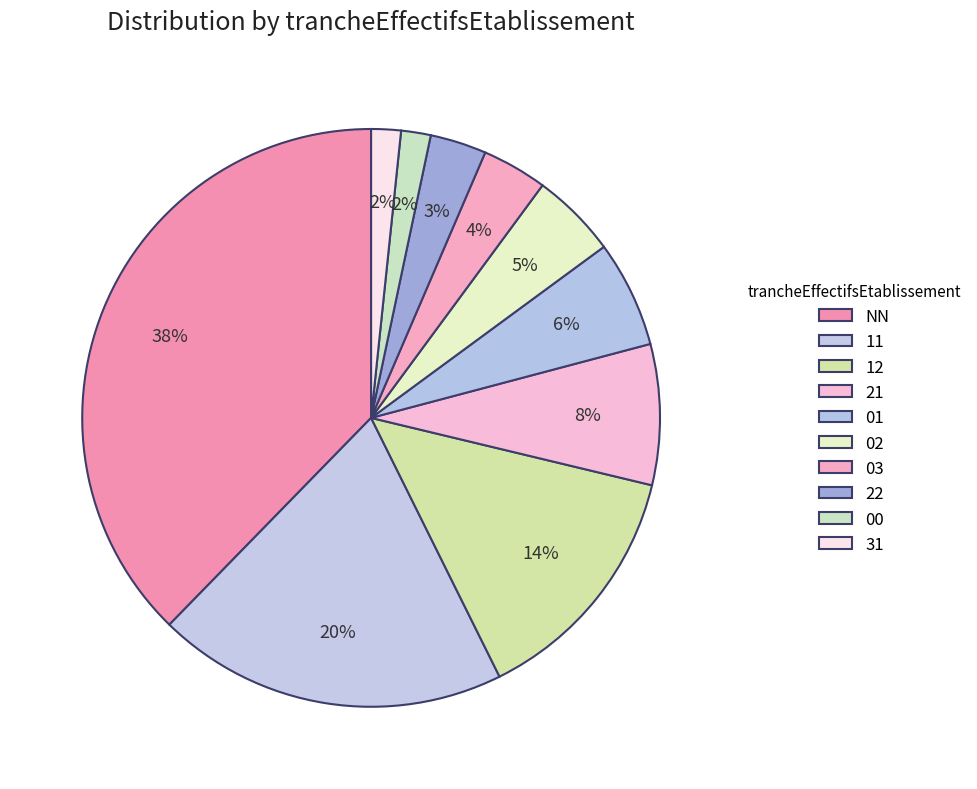

Which category has the smallest portion of the pie?

00